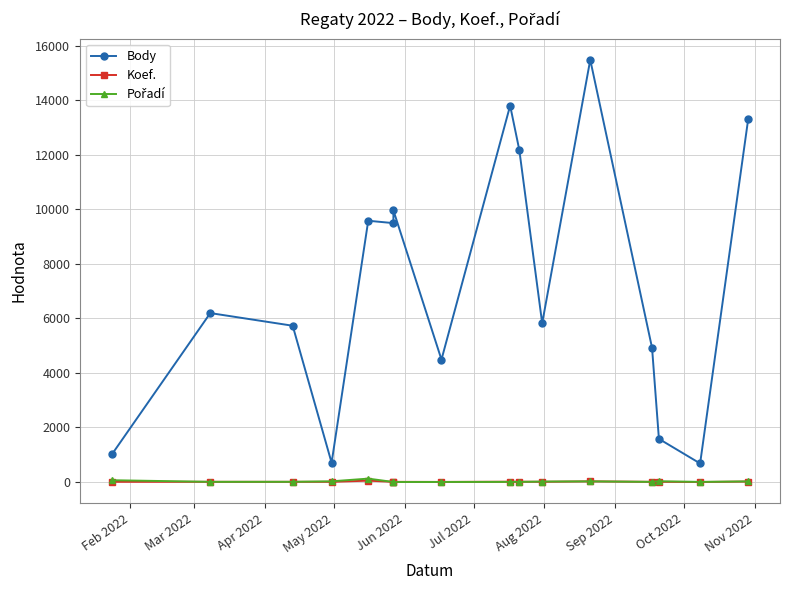

What is the minimum value for Body?

681